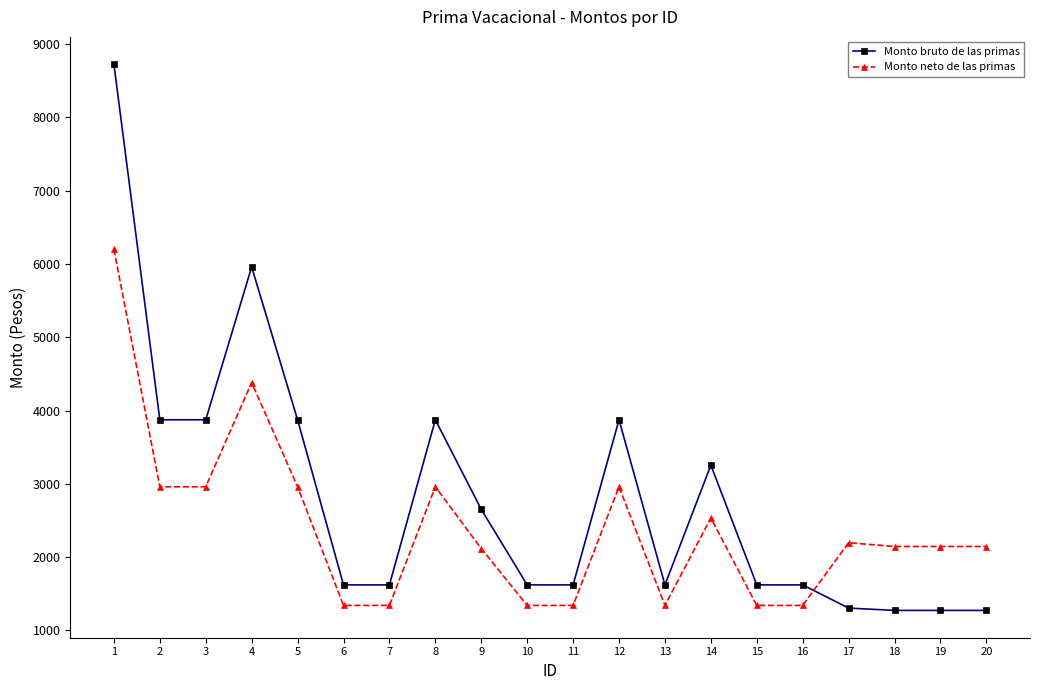

True or false: Monto neto de las primas has more than 2 interior local peaks.

True